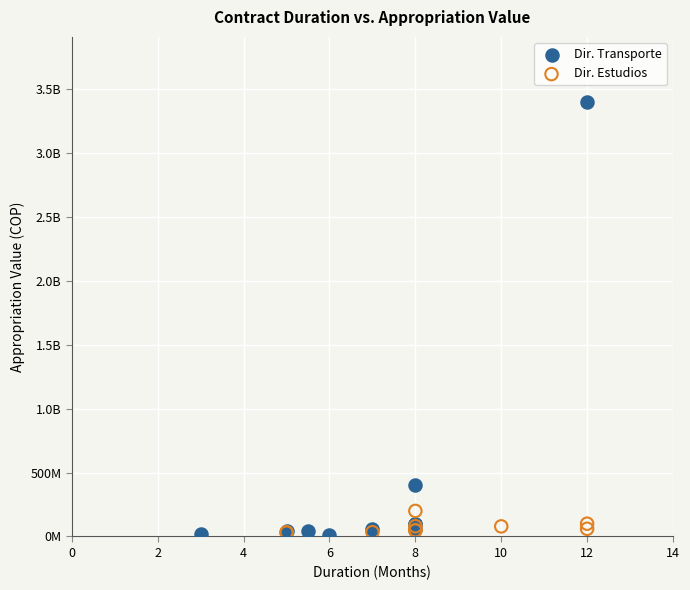

What are all the series names shown in the legend?

Dir. Estudios, Dir. Transporte